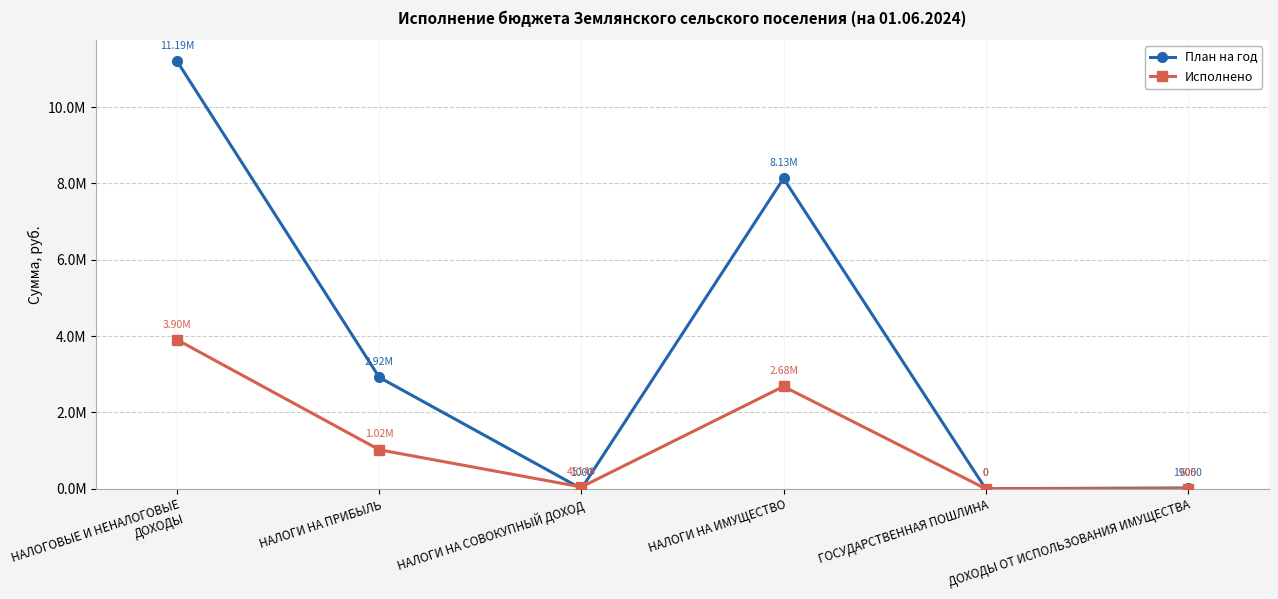

True or false: Исполнено and План на год intersect in this chart.

True